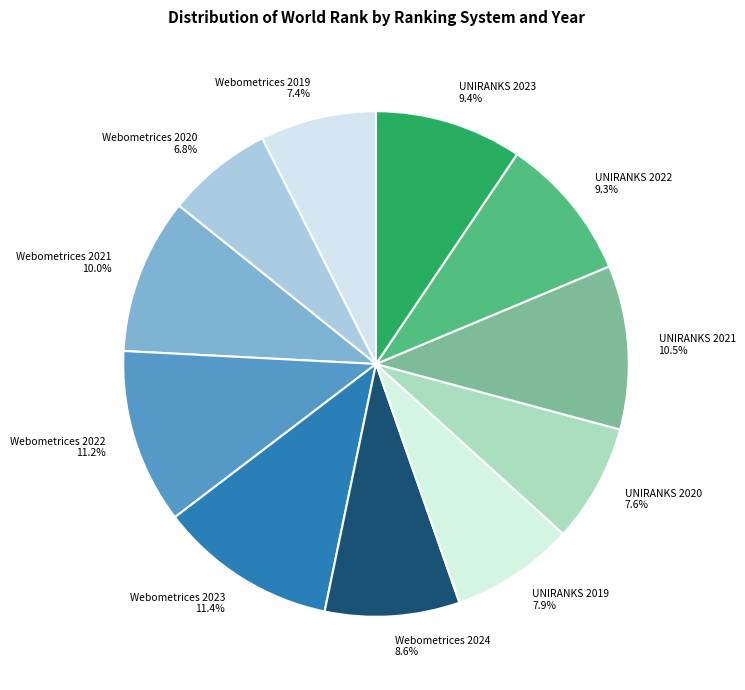

To the nearest percent, what is the difference between the largest and smallest slice percentages?

5%